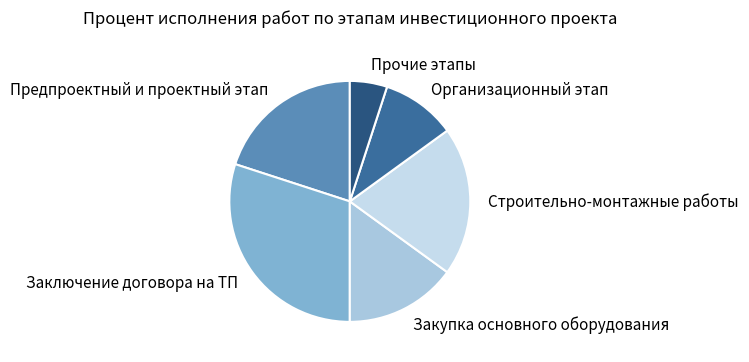

Is there a majority slice in this chart?

No